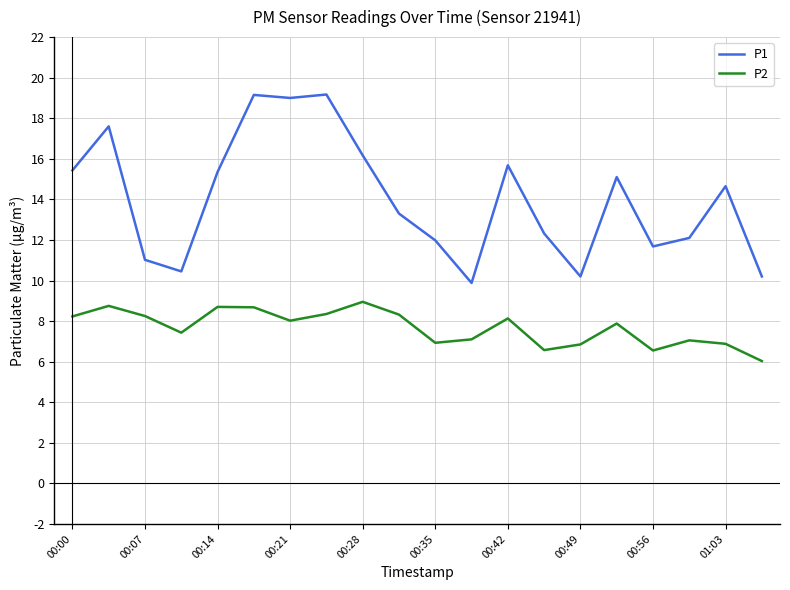

Which series has the largest total across all categories?

P1